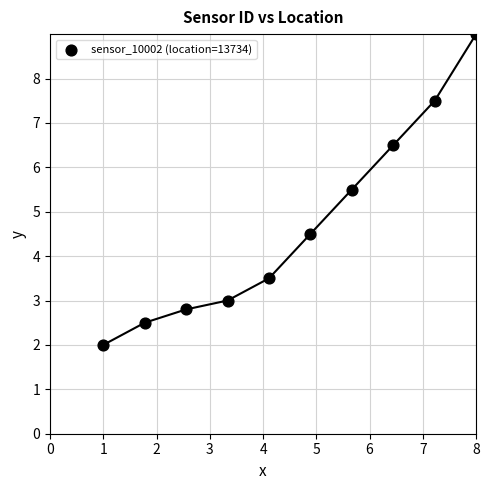

What is the range of Y values (max minus min)?

7.0